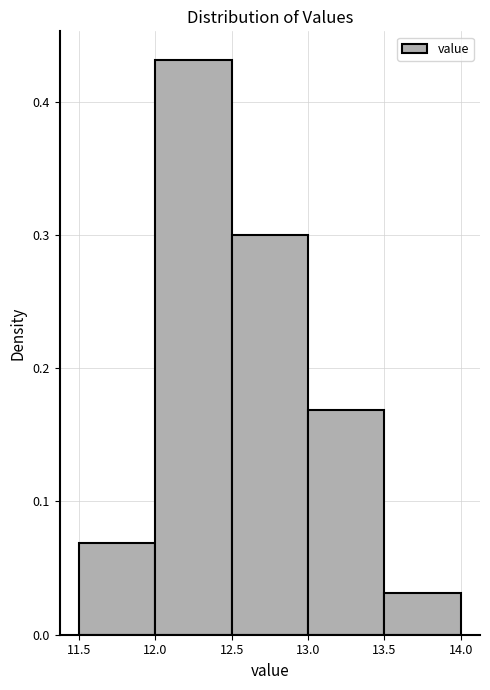

Reading left to right, list every bar in this chart as the range it spans on the x-axis followed by its height. The values are not printed on the chart, so give them approximately, as read against the axis.

11.5 to 12.0: 0.07
12.0 to 12.5: 0.43
12.5 to 13.0: 0.30
13.0 to 13.5: 0.17
13.5 to 14.0: 0.03